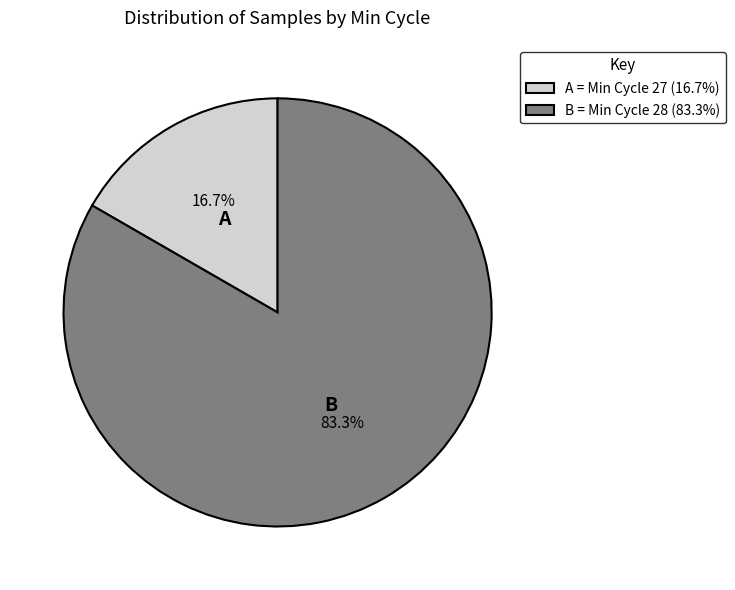

Count the number of slices in the pie.

2